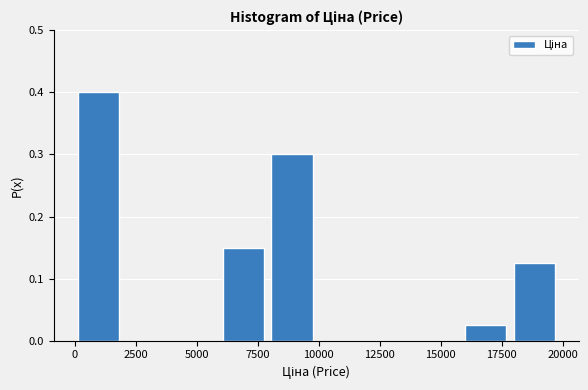

Read against the x-axis, roughly where is the centre of the tallest bar?

1000